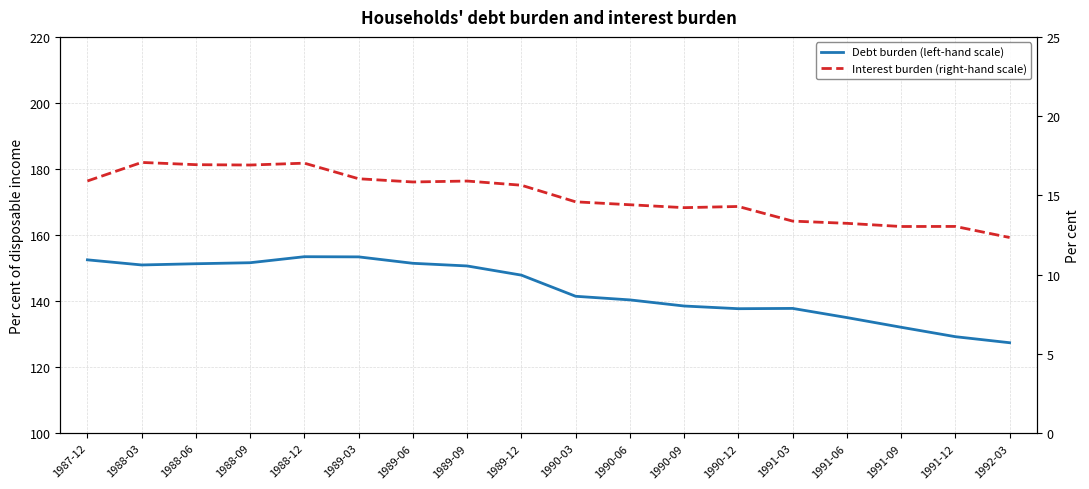

Is the value of Debt burden (left-hand scale) at 1992-03 greater than the value of Interest burden (right-hand scale) at 1991-12?

Yes